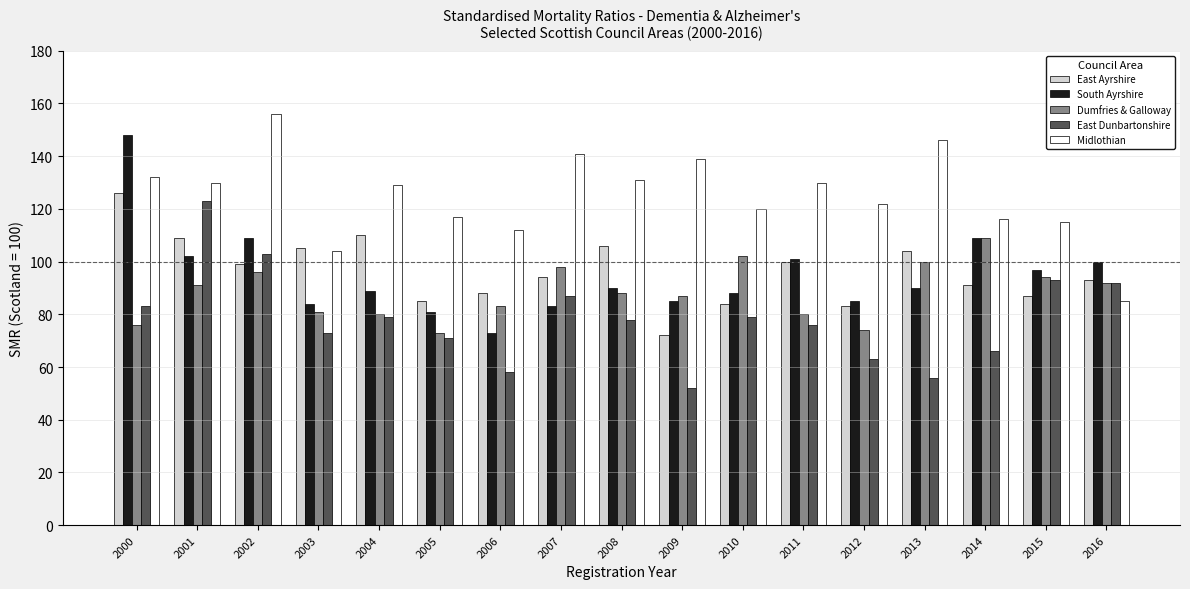

What is the difference between the Dumfries & Galloway values at 2002 and 2012?

22